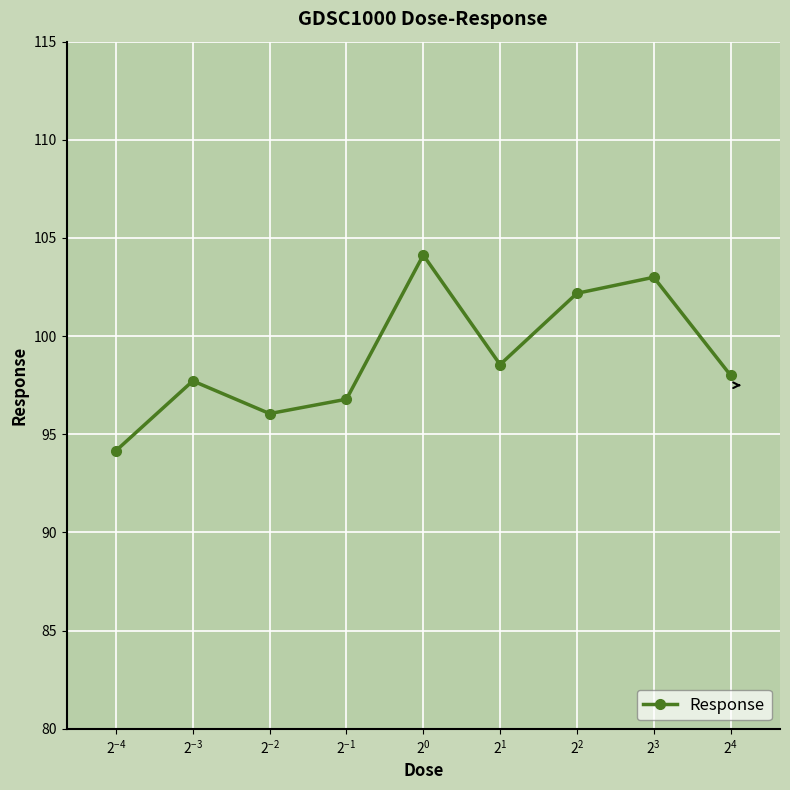

What is the average value?

99.0